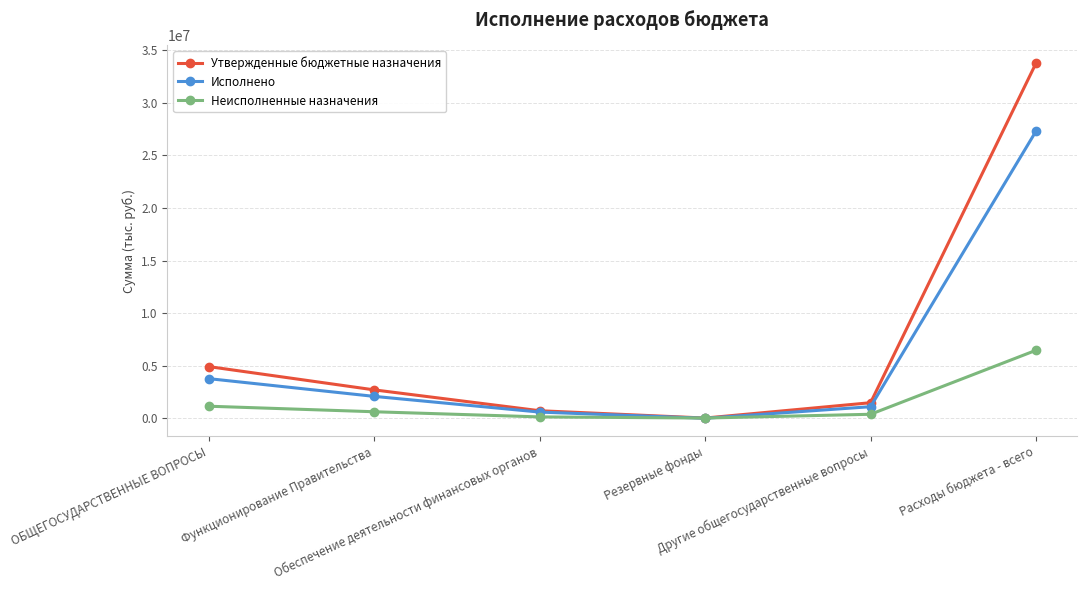

What is the difference between the maximum and minimum values in the Утвержденные бюджетные назначения series?

33744579.0